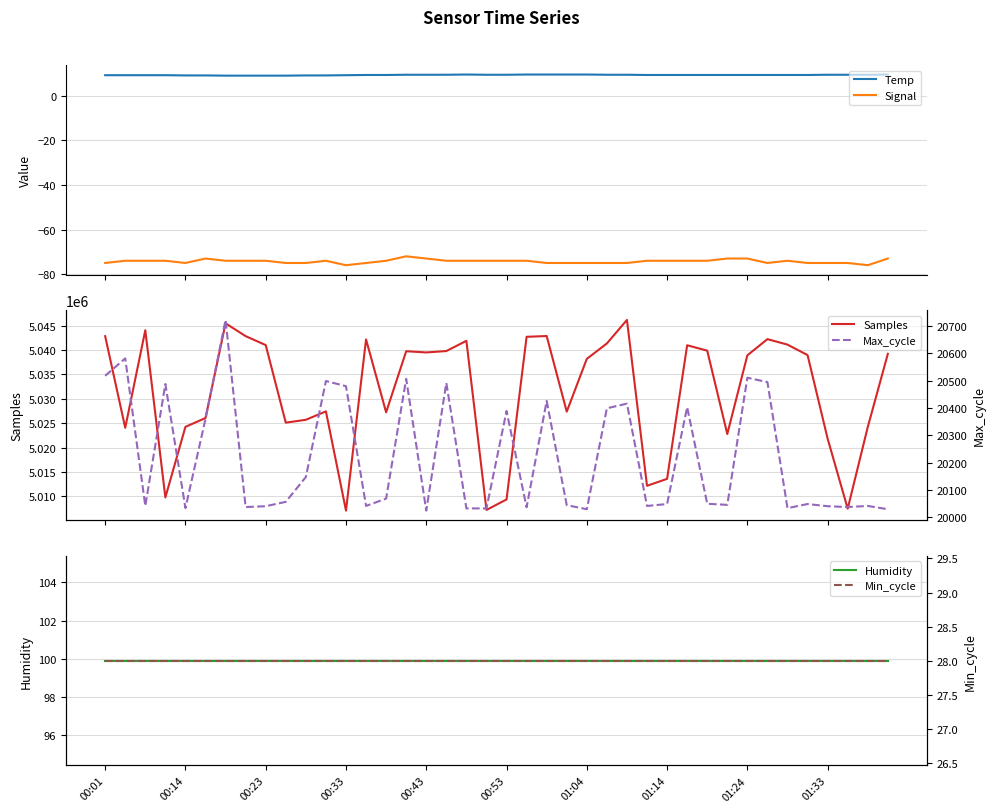

How many Signal values are between -75 and -74?

32